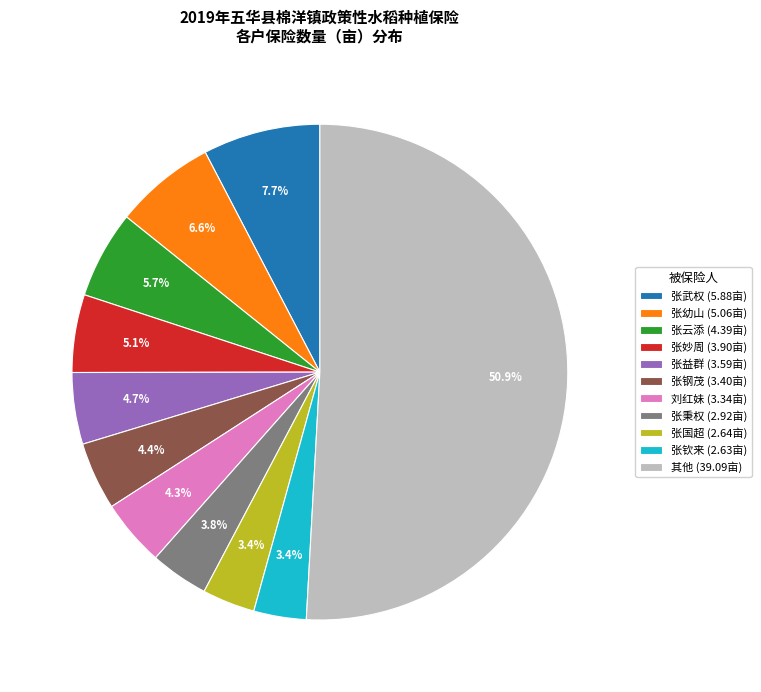

What percentage do 其他 (39.09亩) and 张幼山 (5.06亩) together represent?

57.5%